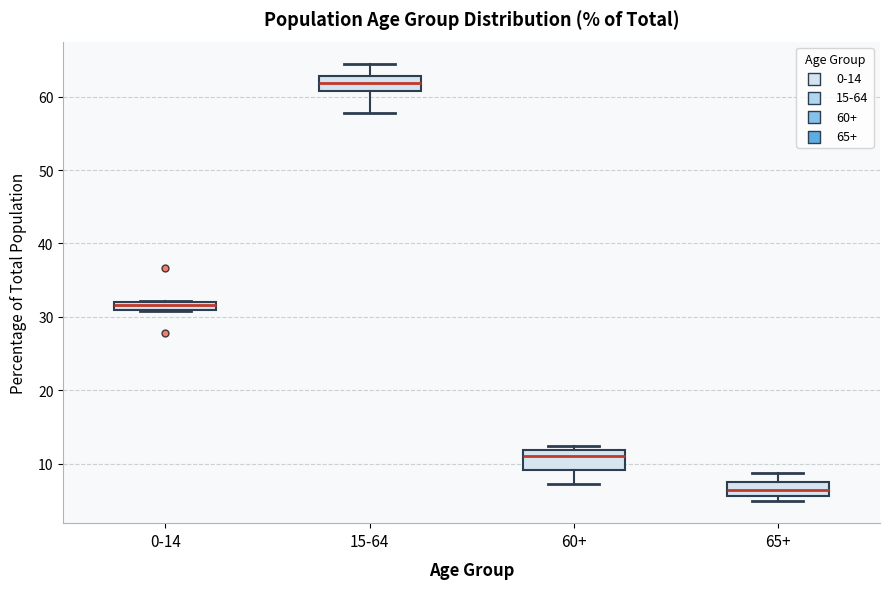

Which box has the highest median line?

15-64